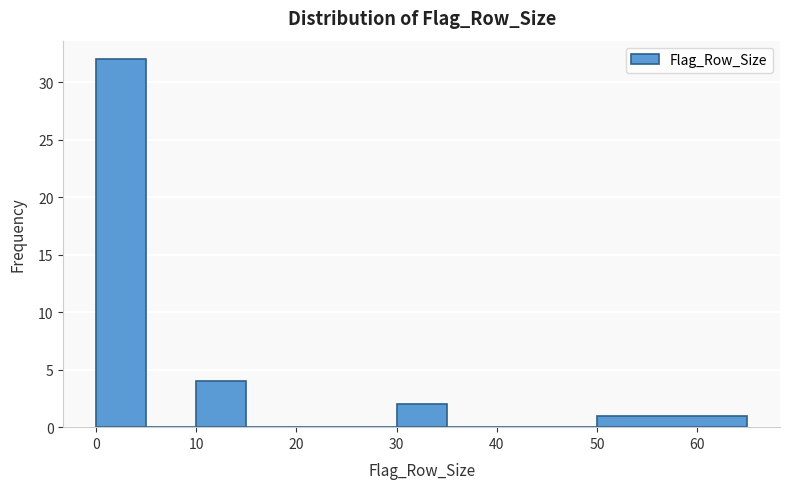

What is the height of the bar covering 50 to 65 on the x-axis? The values are not printed on the chart, so give them approximately, as read against the axis.

1